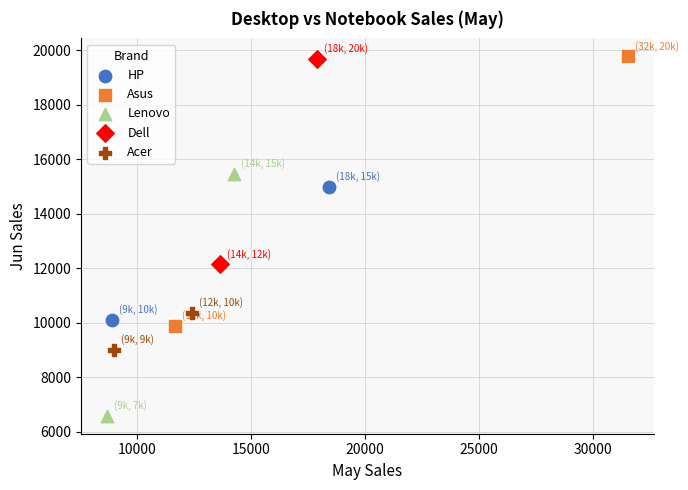

Which series contains the lowest Y value?

Lenovo